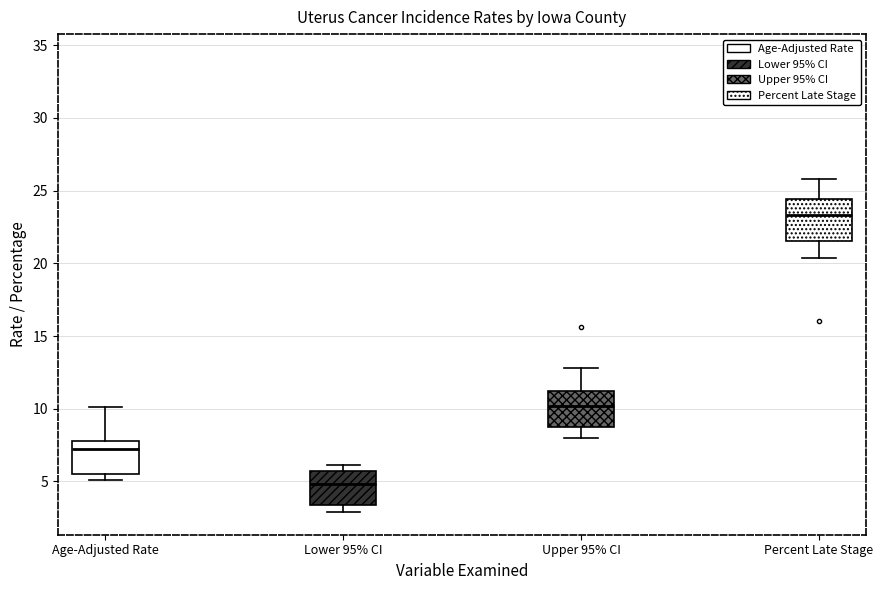

Which box has the highest median line?

Percent Late Stage